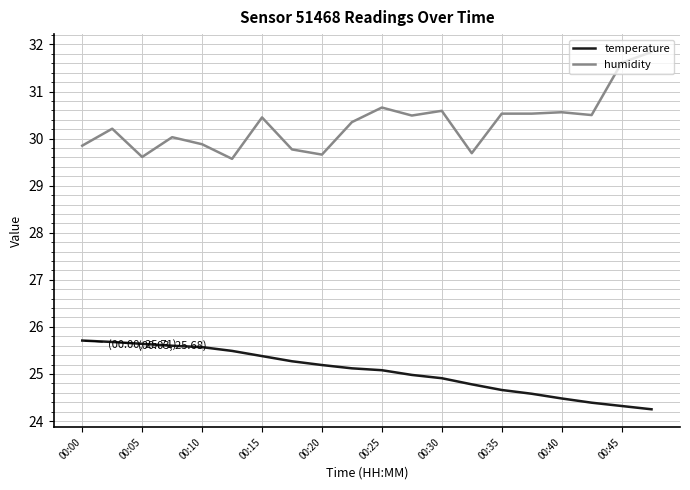

Rank the series by their average value, from highest to lowest.

humidity, temperature